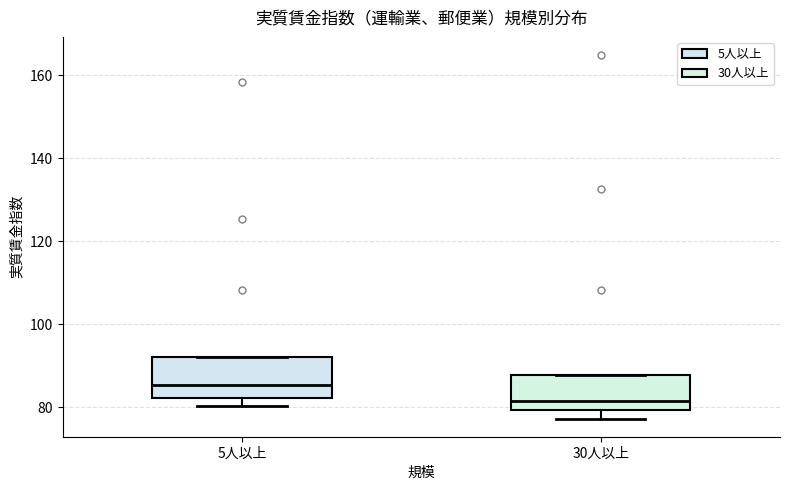

Reading left to right, transcribe this box plot: for each box, give where its median line is, the range the box spans, and where its two whiskers end, as read against the y-axis. The values are not printed on the chart, so give them approximately, as read against the axis.

5人以上: median 86, box 82 to 92, whiskers 80 to 92
30人以上: median 82, box 80 to 88, whiskers 78 to 88